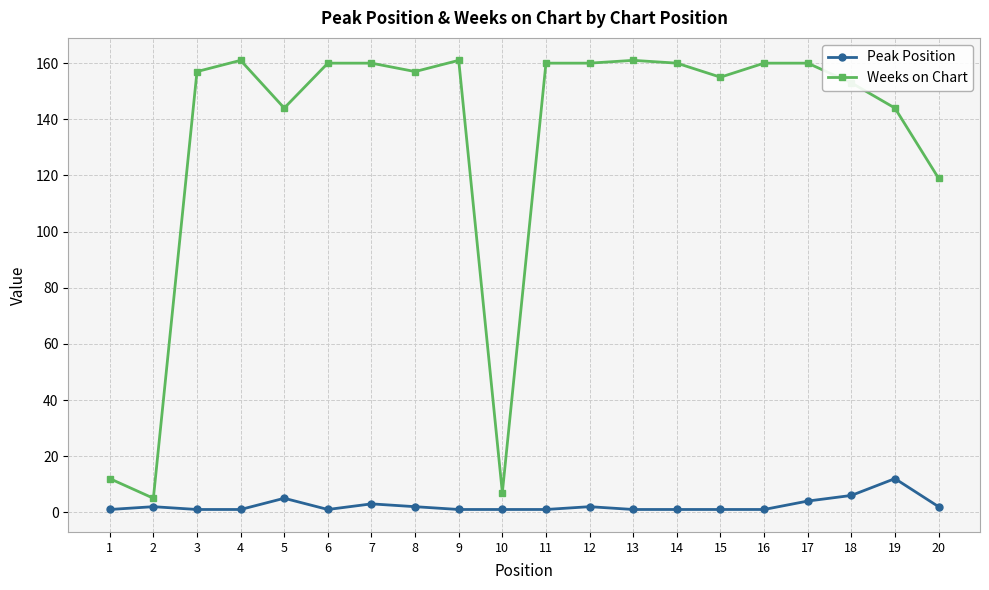

What is the sum of all Peak Position values?

49